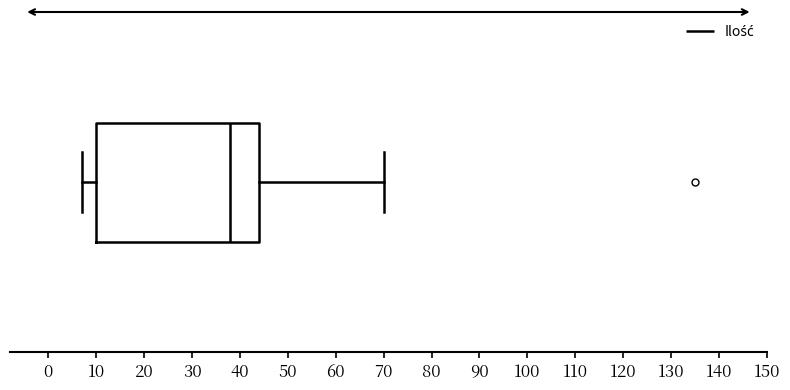

Read this box plot against the x-axis: the position of the median line, the range covered by the box, and the ends of both whiskers. The values are not printed on the chart, so give them approximately, as read against the axis.

median 38, box 10 to 44, whiskers 7 to 70